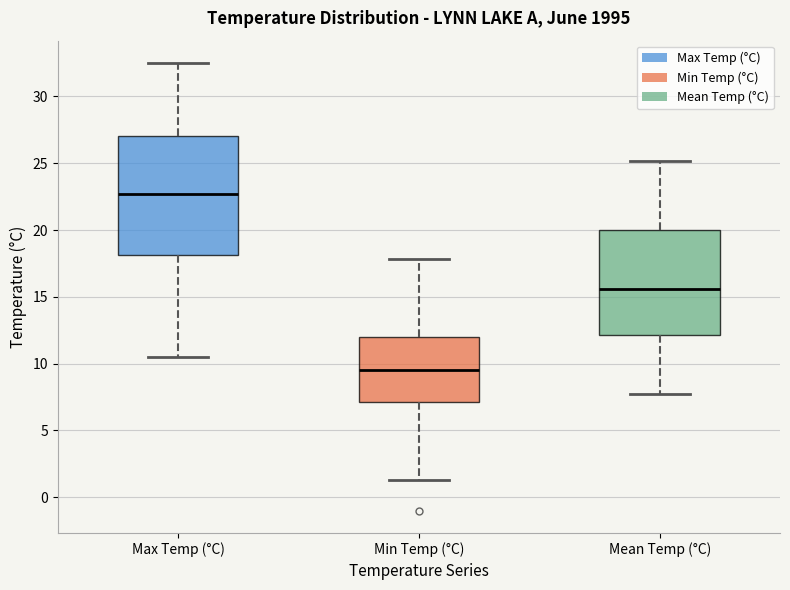

Which box has the lowest median line?

Min Temp (°C)